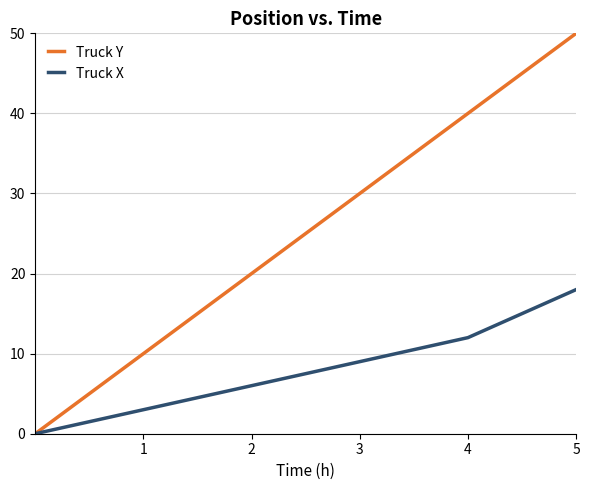

Which series has the widest spread of values?

Truck Y